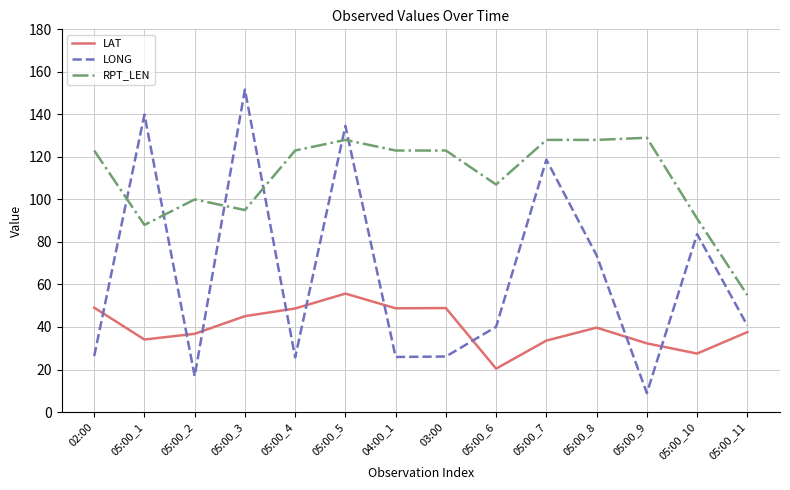

Is the value of LONG at 02:00 greater than the value of LAT at 05:00_4?

No